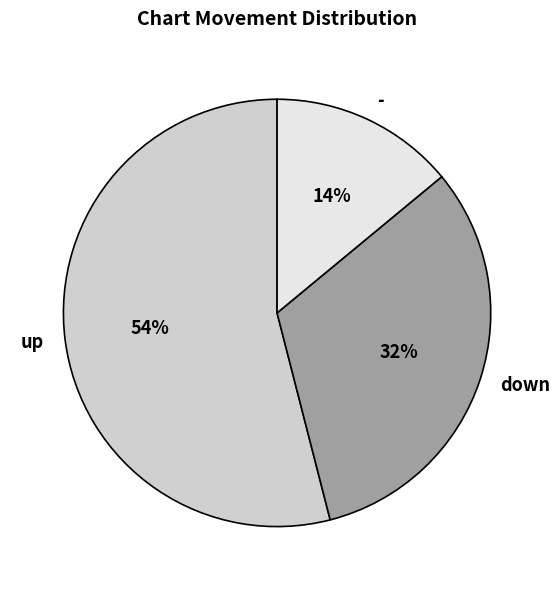

To the nearest percent, what portion does - represent?

14%